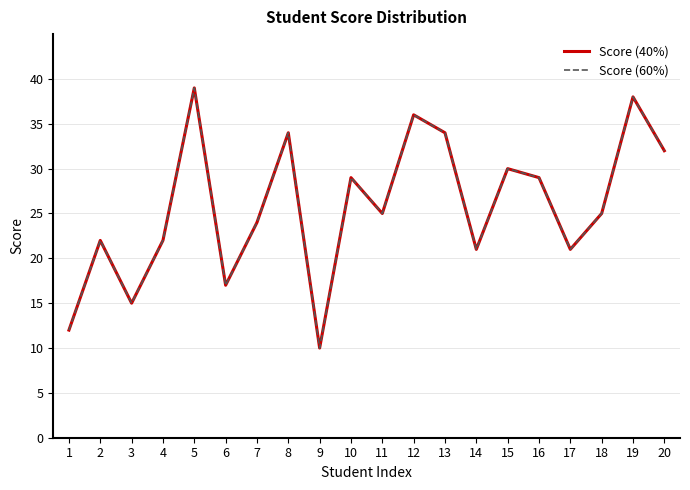

Does the chart have visible grid lines?

Yes